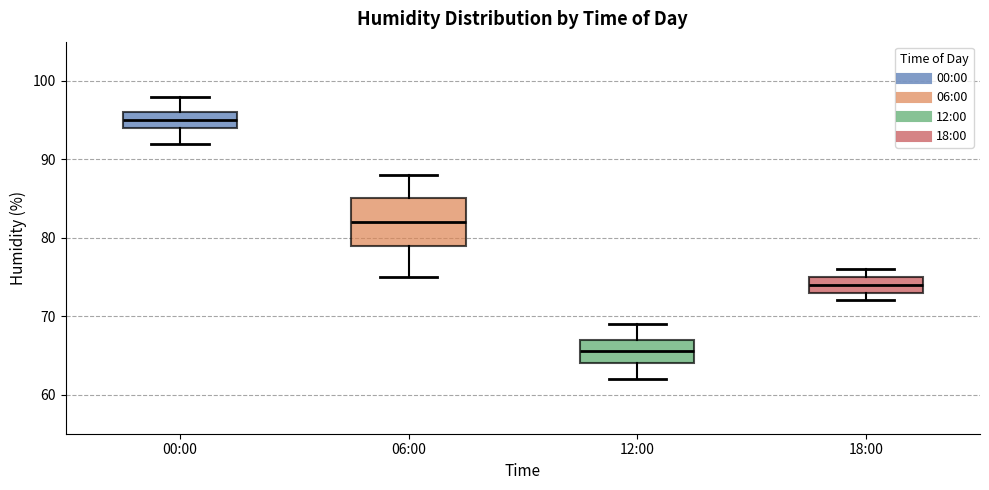

Reading left to right, transcribe this box plot: for each box, give where its median line is, the range the box spans, and where its two whiskers end, as read against the y-axis. The values are not printed on the chart, so give them approximately, as read against the axis.

00:00: median 95, box 94 to 96, whiskers 92 to 98
06:00: median 82, box 79 to 85, whiskers 75 to 88
12:00: median 66, box 64 to 67, whiskers 62 to 69
18:00: median 74, box 73 to 75, whiskers 72 to 76